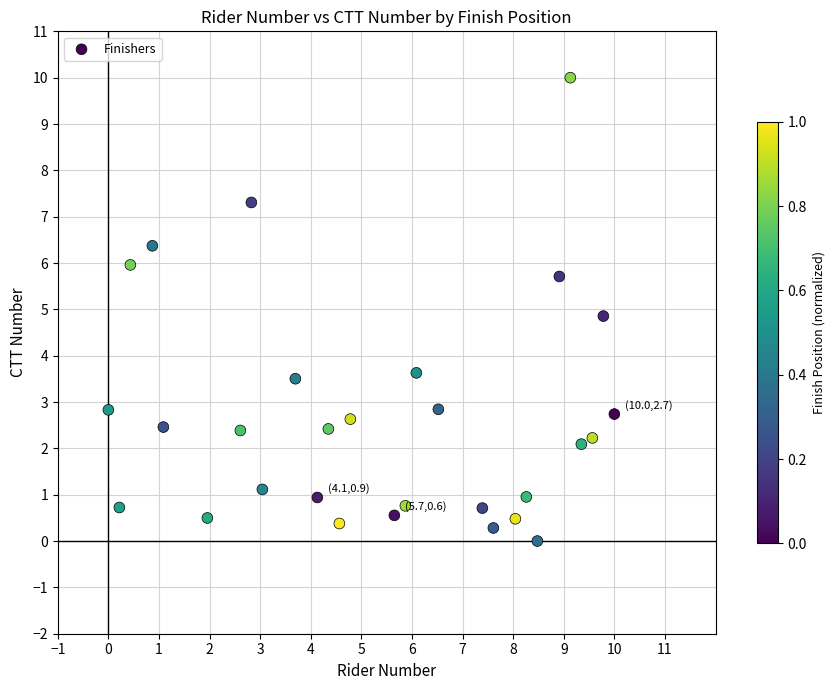

What Y value in the scatter plot is closest to 5?

4.9